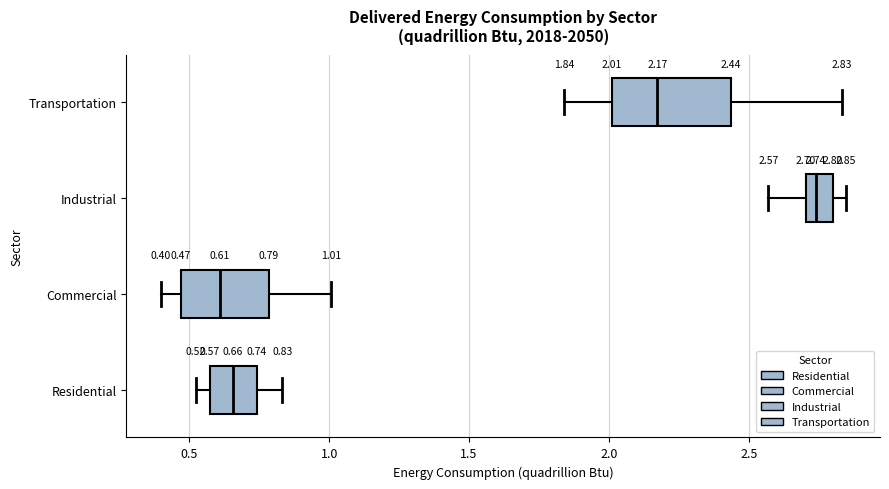

Comparing the boxes themselves (not the whiskers), which one is the widest?

Transportation